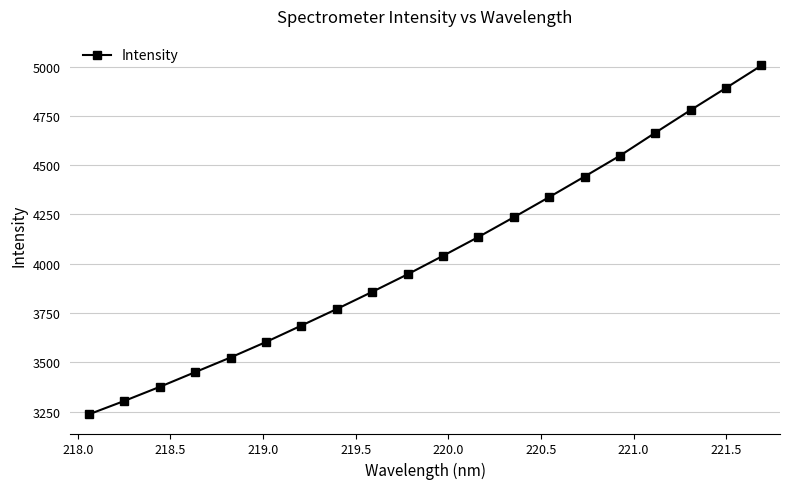

What is the average value?

4041.5